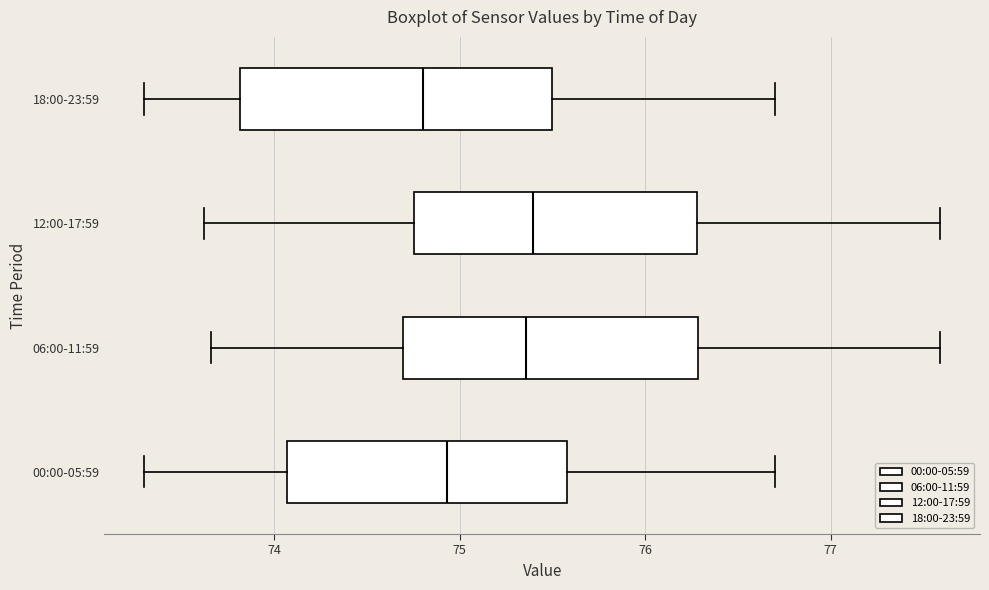

Where is the left edge of the box for 06:00-11:59 on the x-axis? The values are not printed on the chart, so give them approximately, as read against the axis.

74.7